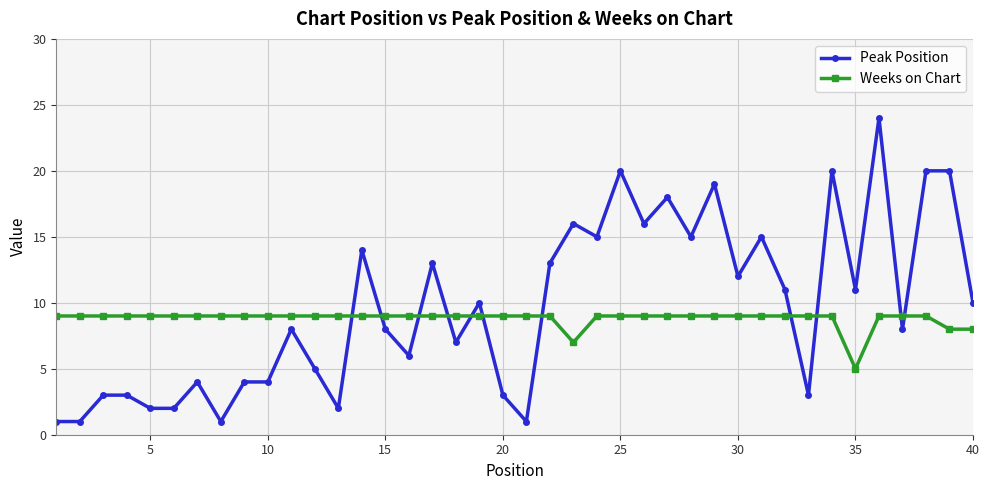

Rank the series by their average value, from lowest to highest.

Weeks on Chart, Peak Position